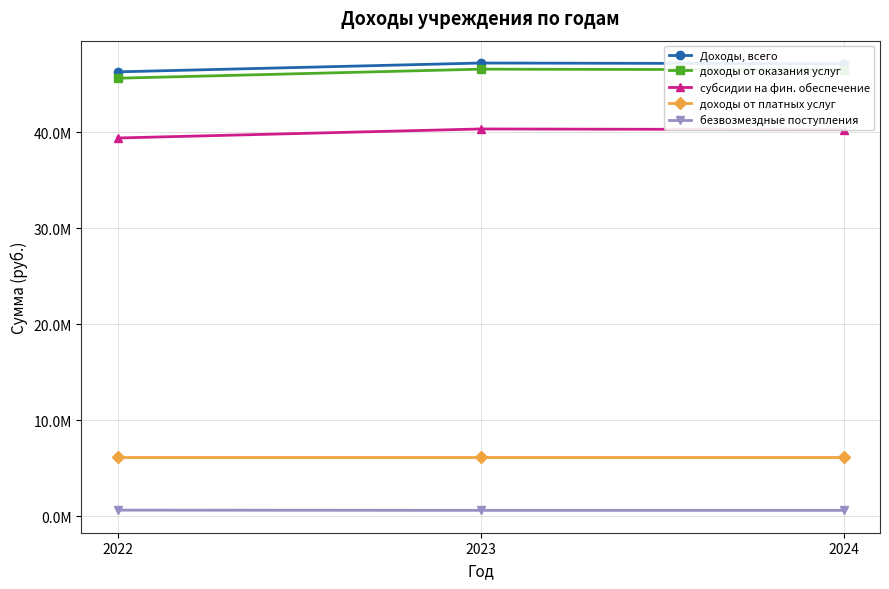

Reading left to right, what are all the values shown in this chart?

Доходы, всего: 2022=46293590.5	2023=47211500.0	2024=47143806.0
доходы от оказания услуг: 2022=45631940.0	2023=46572832.0	2024=46505138.0
субсидии на фин. обеспечение: 2022=39406440.0	2023=40347332.0	2024=40279638.0
доходы от платных услуг: 2022=6225500.0	2023=6225500.0	2024=6225500.0
безвозмездные поступления: 2022=661650.5	2023=638668.0	2024=638668.0